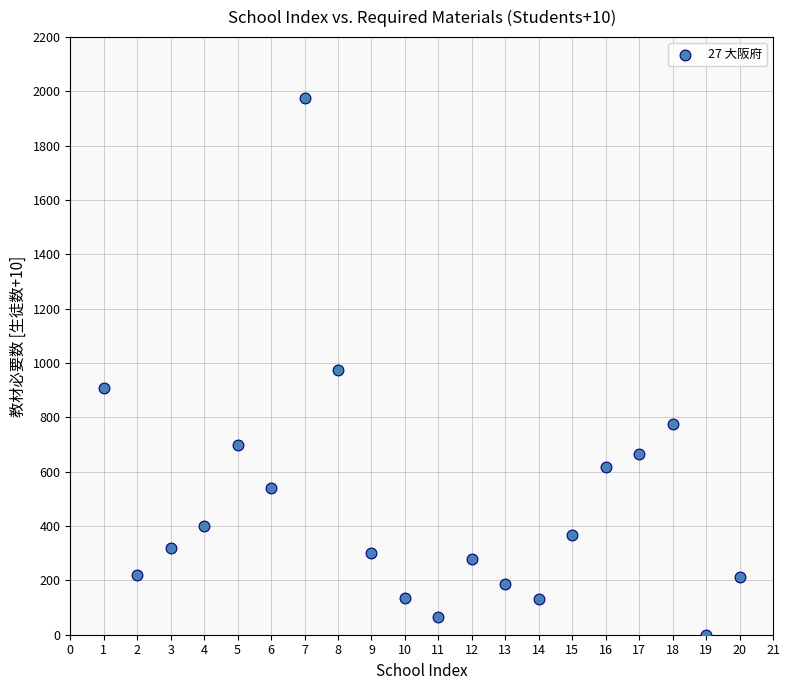

What is the range of Y values (max minus min)?

1977